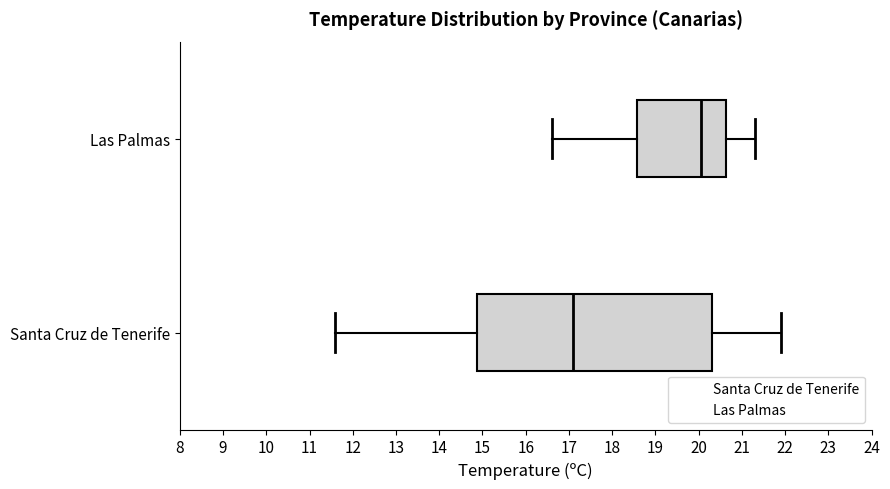

Which box's median line is the furthest to the left?

Santa Cruz de Tenerife